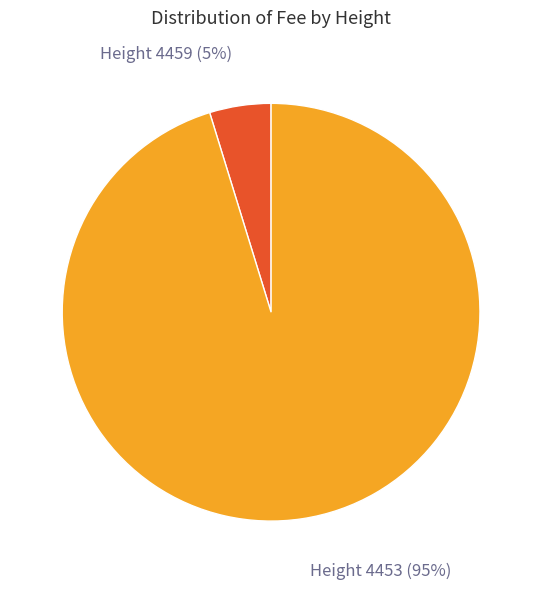

Does any single category account for the majority?

Yes